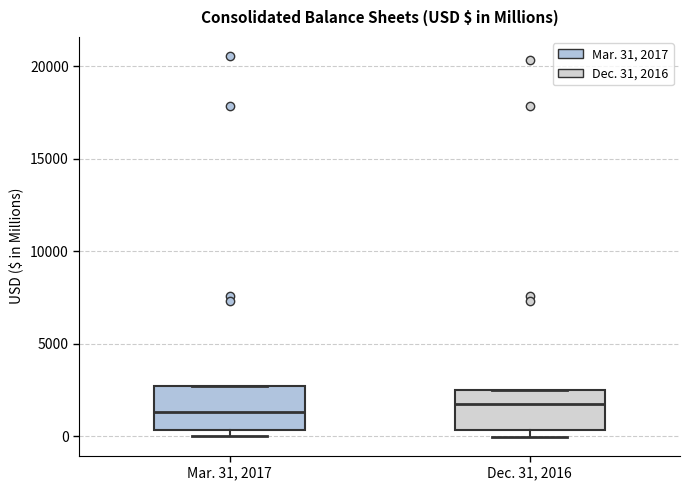

Reading left to right, transcribe this box plot: for each box, give where its median line is, the range the box spans, and where its two whiskers end, as read against the y-axis. The values are not printed on the chart, so give them approximately, as read against the axis.

Mar. 31, 2017: median 1500, box 500 to 2500, whiskers 0 to 2500
Dec. 31, 2016: median 1500, box 500 to 2500, whiskers 0 to 2500